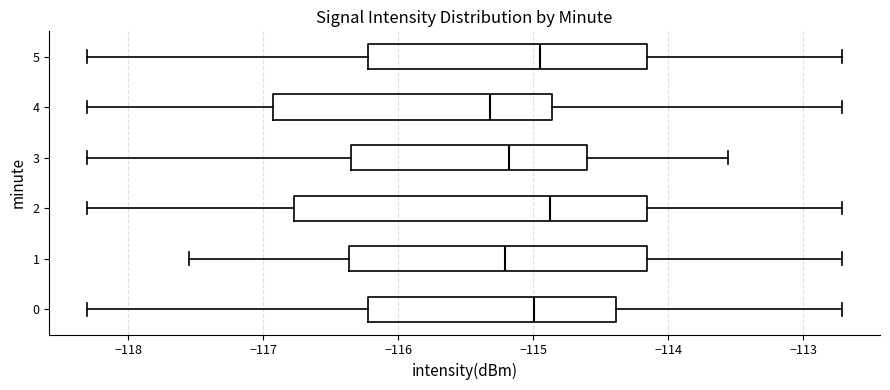

Reading bottom to top, read every box against the x-axis: the position of its median line, the range the box covers, and the ends of its whiskers. The values are not printed on the chart, so give them approximately, as read against the axis.

0: median -115.0, box -116.2 to -114.4, whiskers -118.3 to -112.7
1: median -115.2, box -116.4 to -114.2, whiskers -117.5 to -112.7
2: median -114.9, box -116.8 to -114.2, whiskers -118.3 to -112.7
3: median -115.2, box -116.3 to -114.6, whiskers -118.3 to -113.6
4: median -115.3, box -116.9 to -114.9, whiskers -118.3 to -112.7
5: median -114.9, box -116.2 to -114.2, whiskers -118.3 to -112.7